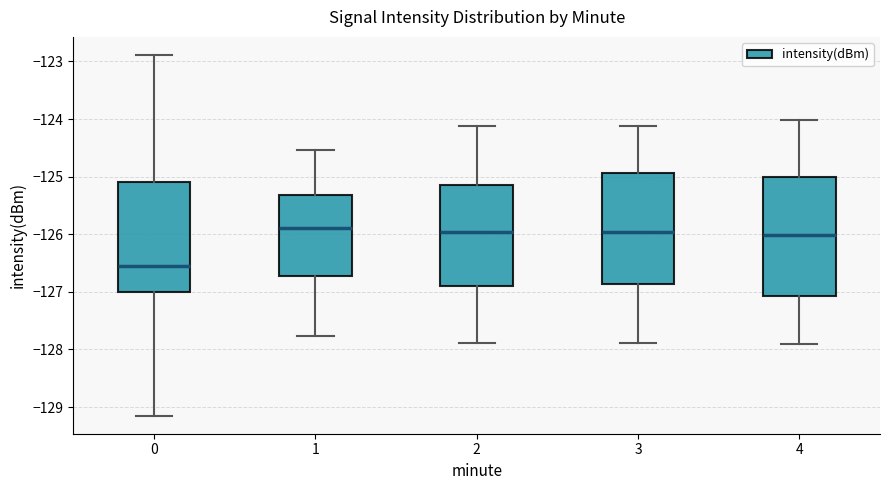

Reading left to right, read every box against the y-axis: the position of its median line, the range the box covers, and the ends of its whiskers. The values are not printed on the chart, so give them approximately, as read against the axis.

0: median -126.6, box -127.0 to -125.1, whiskers -129.1 to -122.9
1: median -125.9, box -126.7 to -125.3, whiskers -127.8 to -124.5
2: median -126.0, box -126.9 to -125.2, whiskers -127.9 to -124.1
3: median -126.0, box -126.9 to -124.9, whiskers -127.9 to -124.1
4: median -126.0, box -127.1 to -125.0, whiskers -127.9 to -124.0